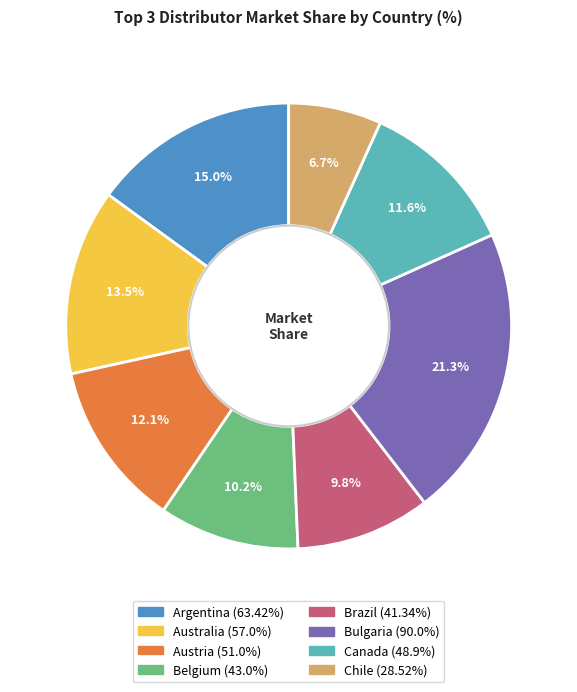

How many segments does this pie chart have?

8